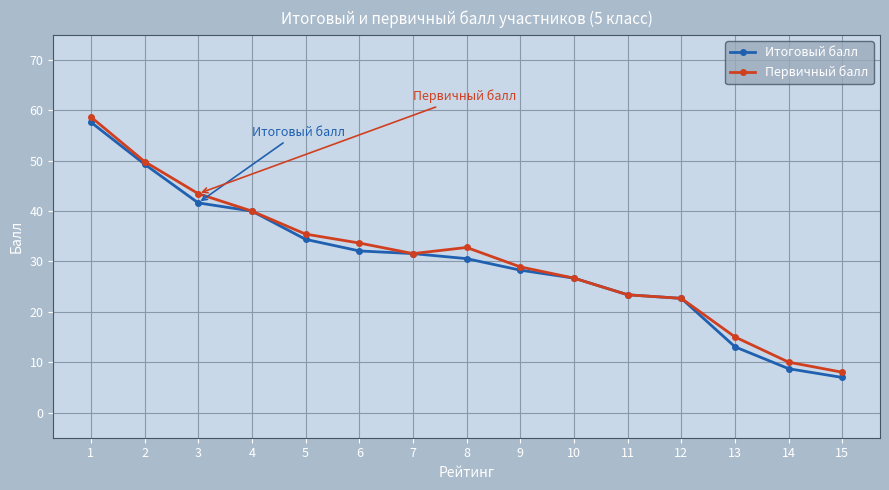

Between 12 and 13, which series saw the biggest shift?

Итоговый балл